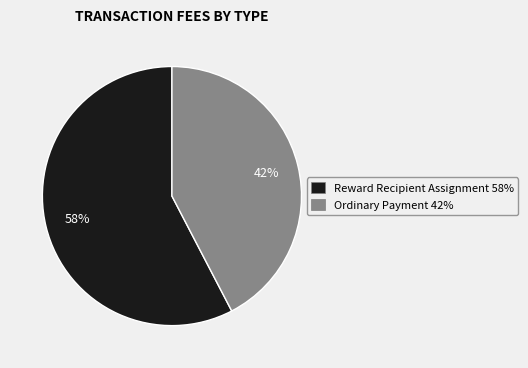

What is the smallest slice in the pie chart?

Ordinary Payment